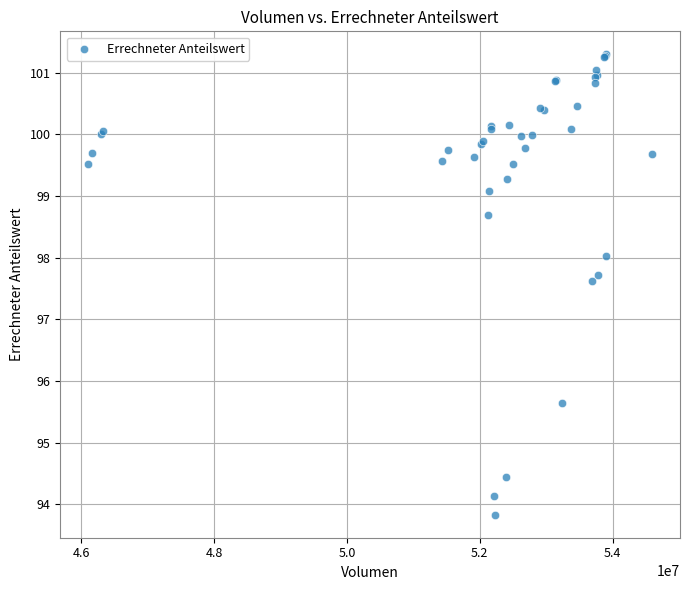

What Y value in the scatter plot is closest to 97?

97.6